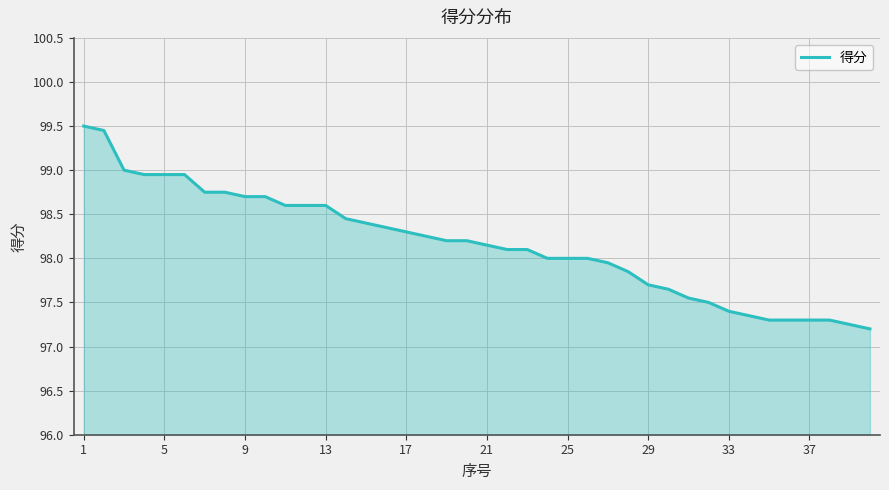

What is the difference between the maximum and minimum values?

2.3